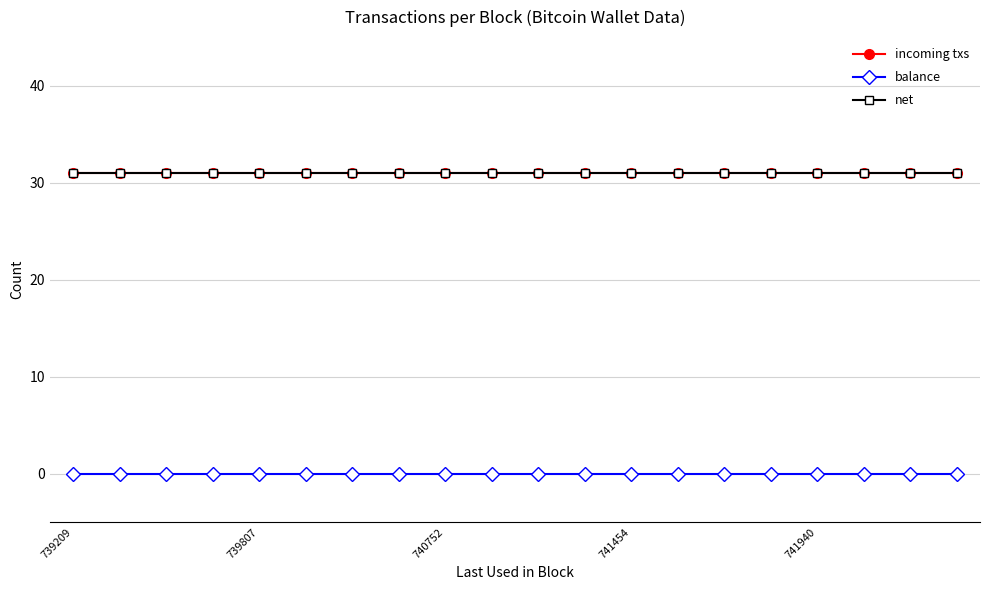

List the labels in order of balance value, largest first.

739209, 739807, 740752, 741454, 741940, 5, 6, 7, 8, 9, 10, 11, 12, 13, 14, 15, 16, 17, 18, 19